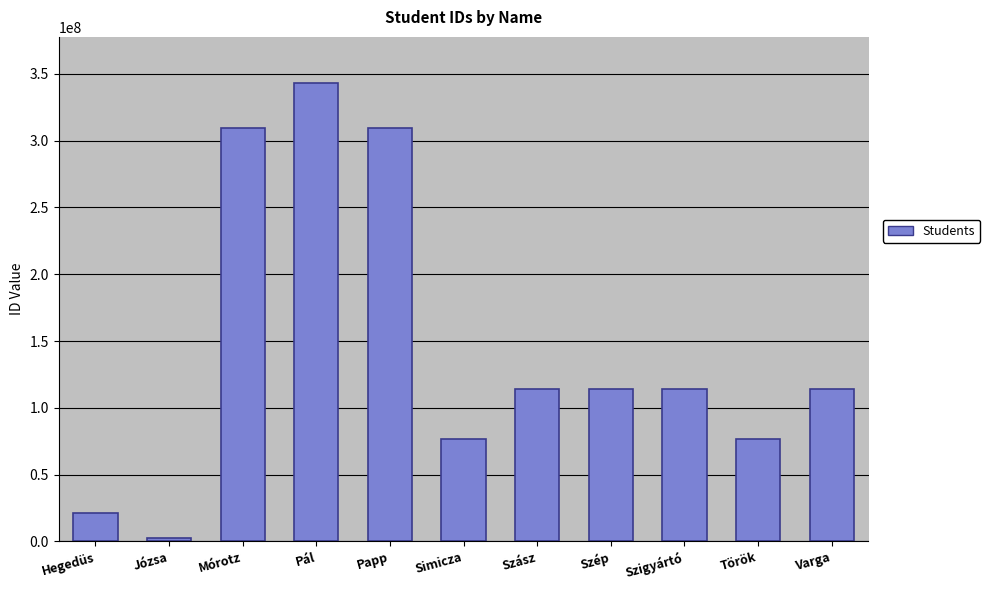

Are the bars grouped side by side (vs. stacked)?

No